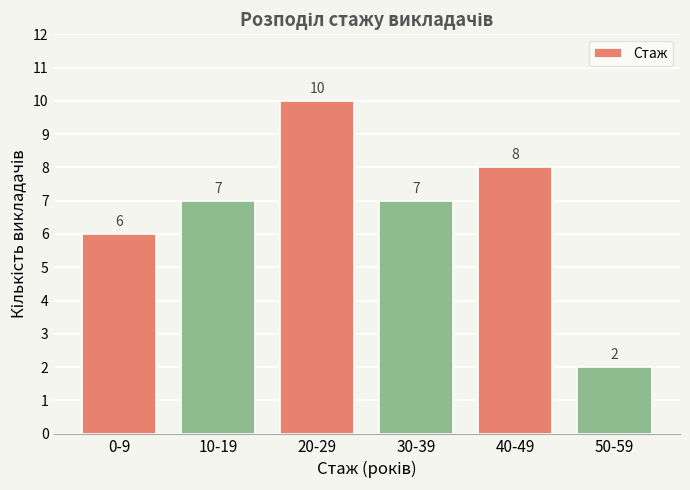

Reading right to left, list all the values displayed in this chart.

50-59=2	40-49=8	30-39=7	20-29=10	10-19=7	0-9=6